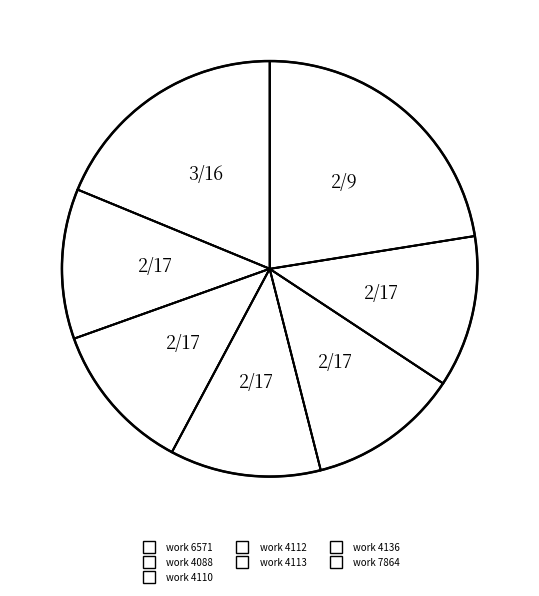

Which slice is the largest?

work 7864